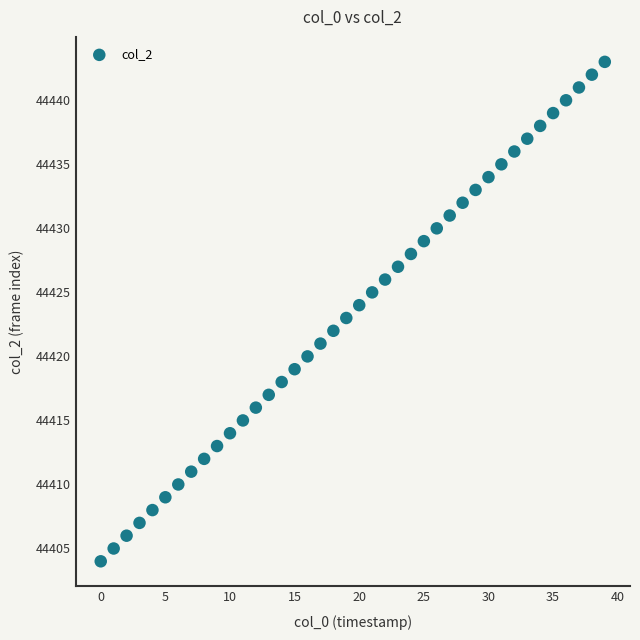

What is the range of Y values (max minus min)?

39